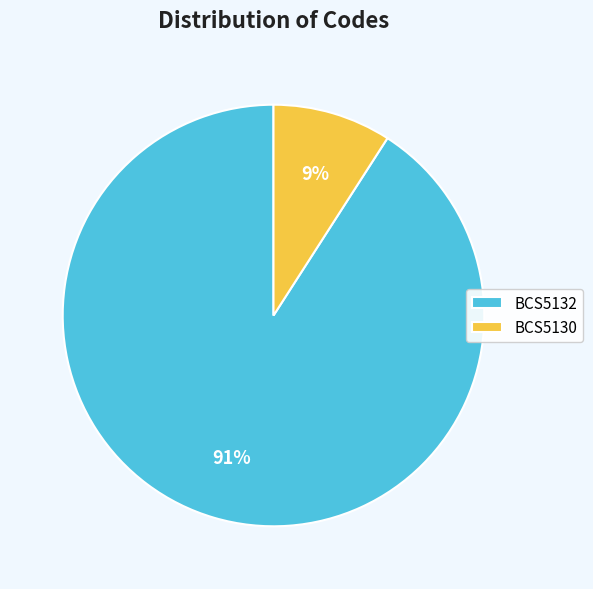

Is BCS5132 the majority of the pie?

Yes